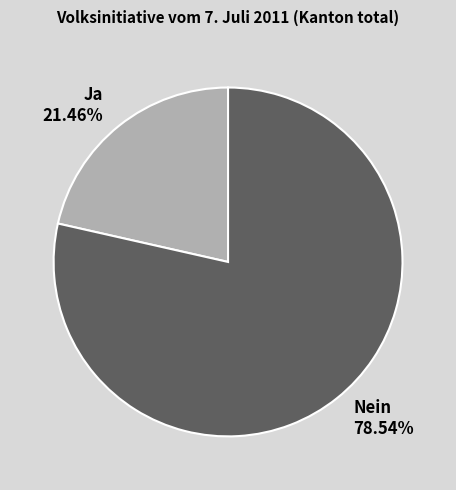

What percentage do Nein and Ja together represent?

100.0%